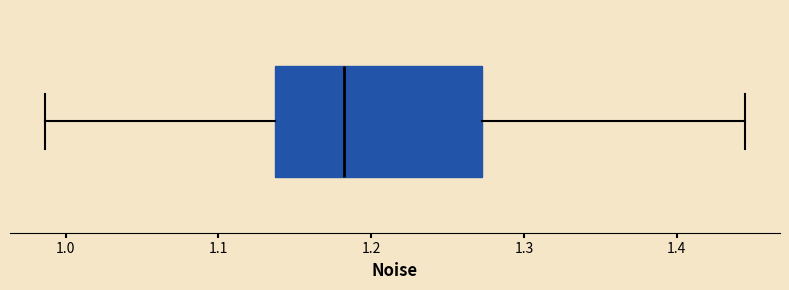

Where does the right whisker of the box end on the x-axis? The values are not printed on the chart, so give them approximately, as read against the axis.

1.44